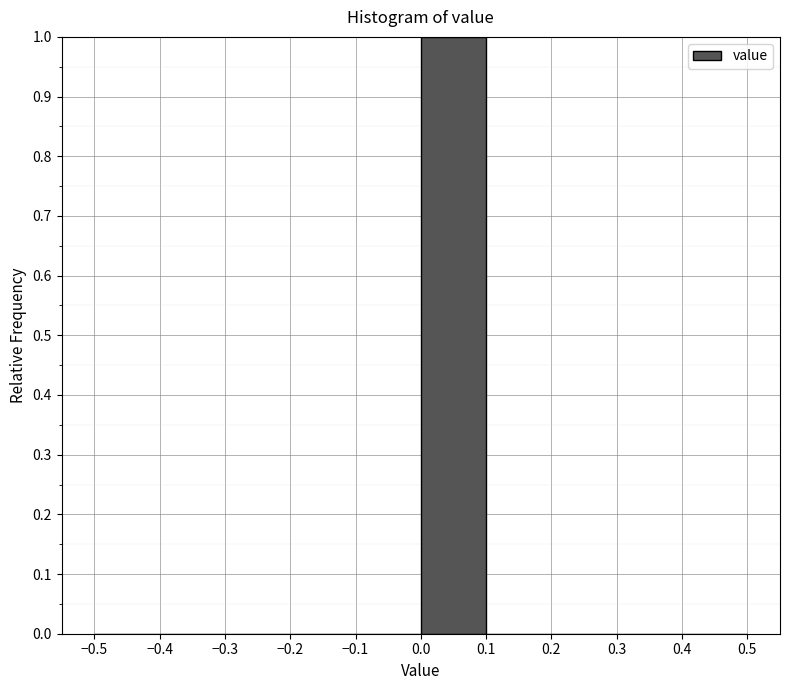

Reading left to right, list every bar in this chart as the range it spans on the x-axis followed by its height. The values are not printed on the chart, so give them approximately, as read against the axis.

-0.5 to -0.4: 0
-0.4 to -0.3: 0
-0.3 to -0.2: 0
-0.2 to -0.1: 0
-0.1 to 0.0: 0
0.0 to 0.1: 1
0.1 to 0.2: 0
0.2 to 0.3: 0
0.3 to 0.4: 0
0.4 to 0.5: 0